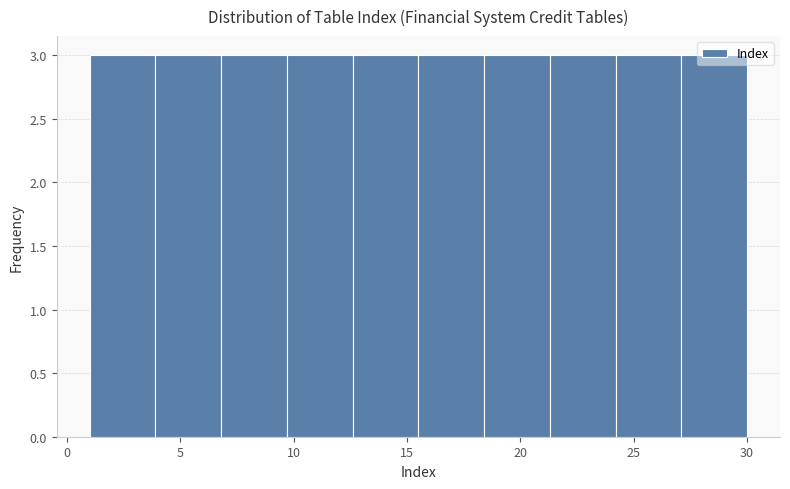

Reading left to right, transcribe this chart: for each bar, give the range it covers on the x-axis and its height. Neither the bar edges nor the heights are printed on the chart, so give them approximately, as read against the axes.

1.0 to 3.9: 3
3.9 to 6.8: 3
6.8 to 9.7: 3
9.7 to 12.6: 3
12.6 to 15.5: 3
15.5 to 18.4: 3
18.4 to 21.3: 3
21.3 to 24.2: 3
24.2 to 27.1: 3
27.1 to 30.0: 3